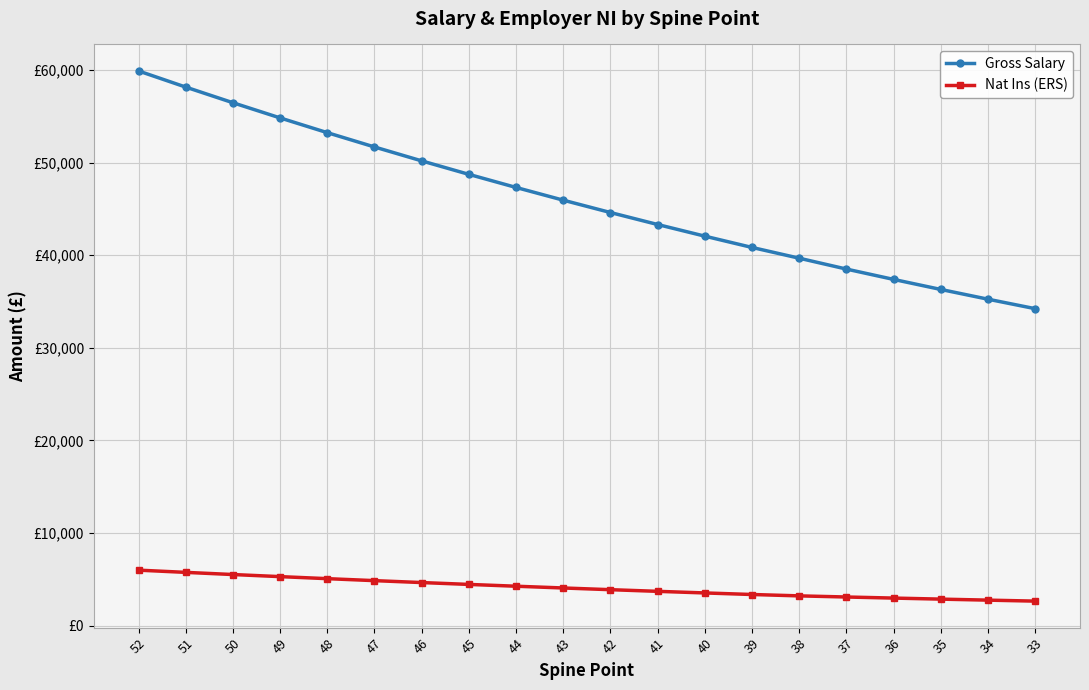

Which series has the widest spread of values?

Gross Salary